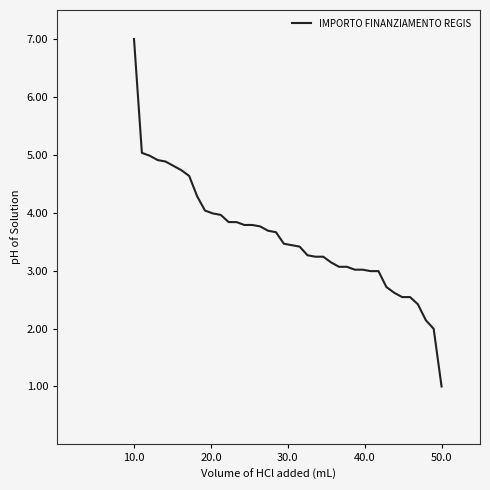

What is the difference between the maximum and minimum values?

6.0